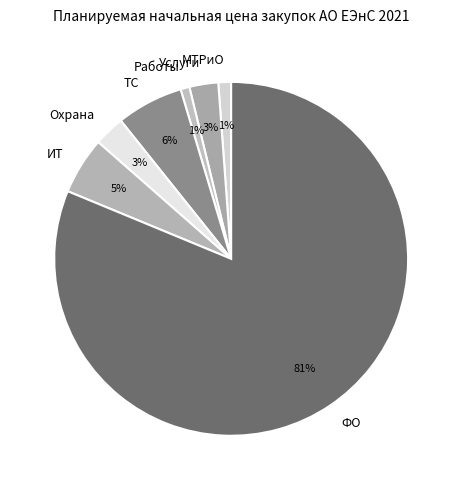

What percentage is the ТС slice, to the nearest percent?

6%